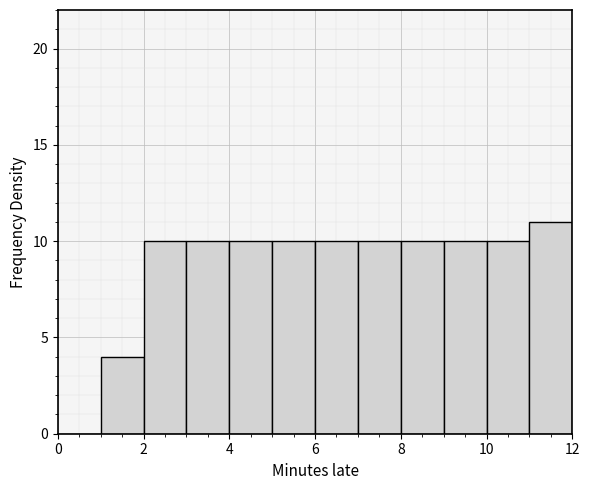

Reading left to right, transcribe this chart: for each bar, give the range it covers on the x-axis and its height. The values are not printed on the chart, so give them approximately, as read against the axis.

0 to 1: 0
1 to 2: 4
2 to 3: 10
3 to 4: 10
4 to 5: 10
5 to 6: 10
6 to 7: 10
7 to 8: 10
8 to 9: 10
9 to 10: 10
10 to 11: 10
11 to 12: 11